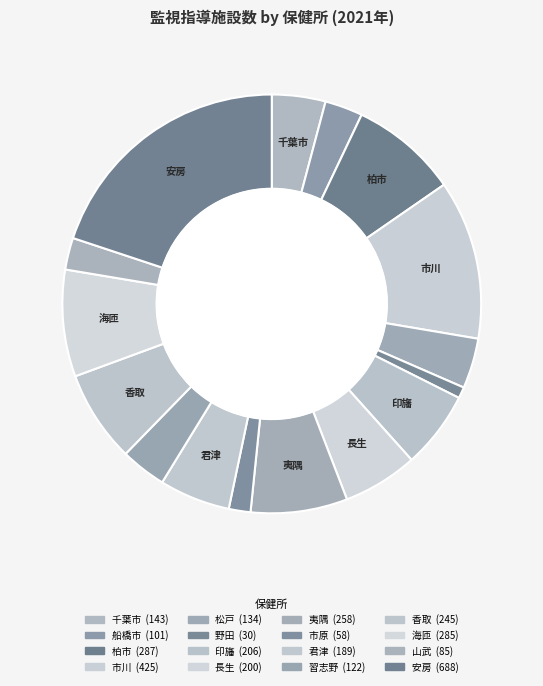

What percentage do 松戸 and 印旛 together represent?

9.8%